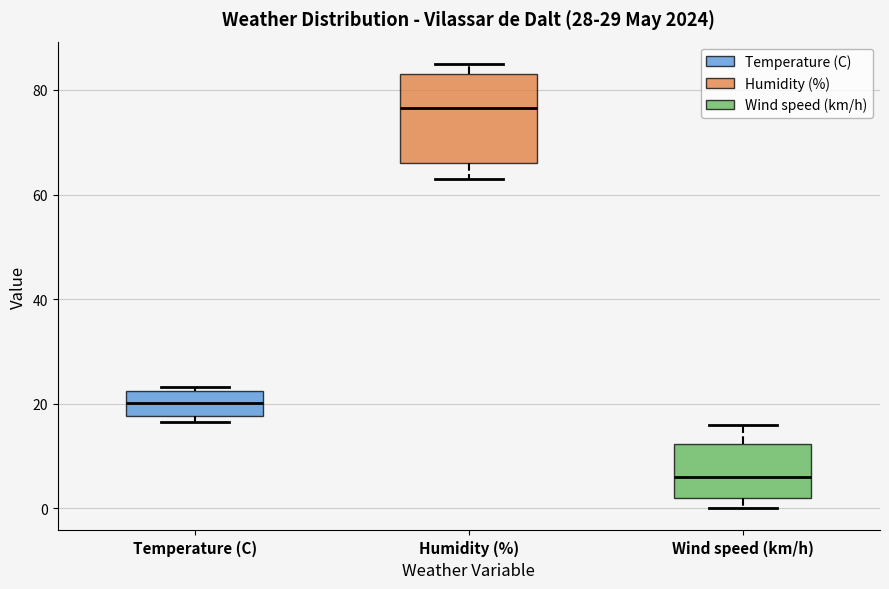

Reading left to right, transcribe this box plot: for each box, give where its median line is, the range the box spans, and where its two whiskers end, as read against the y-axis. The values are not printed on the chart, so give them approximately, as read against the axis.

Temperature (C): median 20, box 18 to 22, whiskers 16 to 24
Humidity (%): median 76, box 66 to 84, whiskers 64 to 86
Wind speed (km/h): median 6, box 2 to 12, whiskers 0 to 16